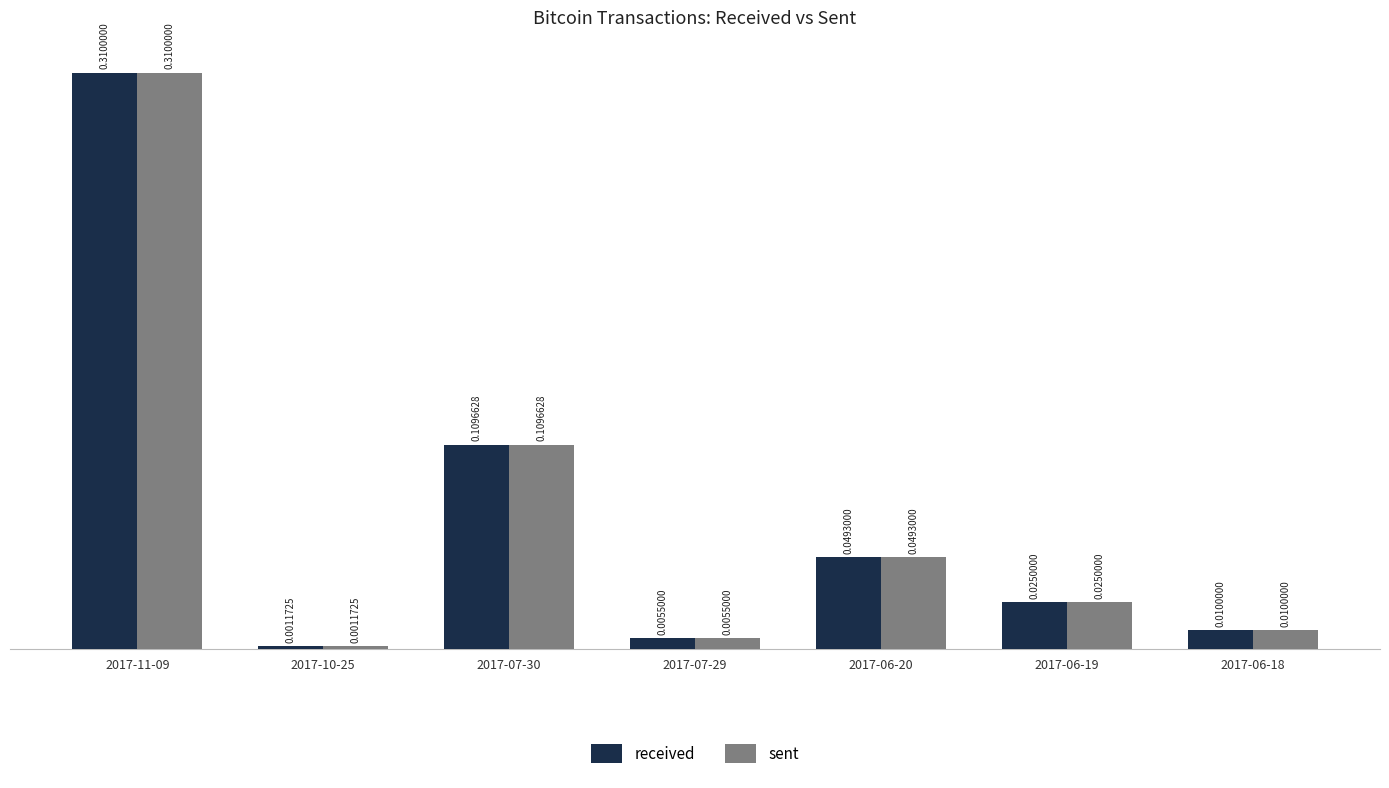

What is the sum of all sent values?

0.5